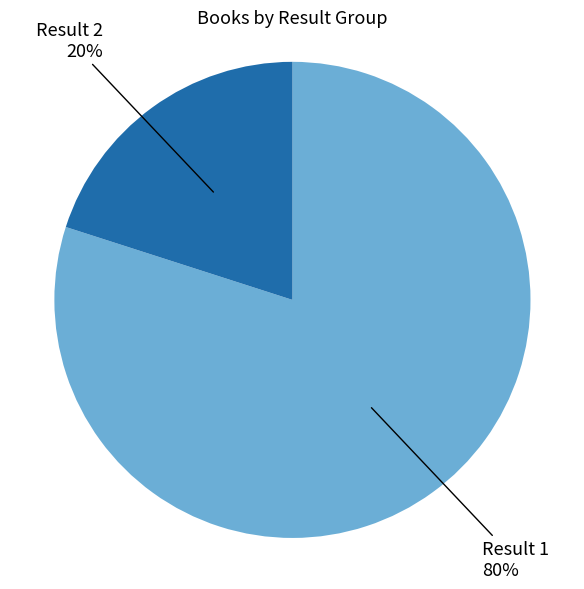

How many segments does this pie chart have?

2